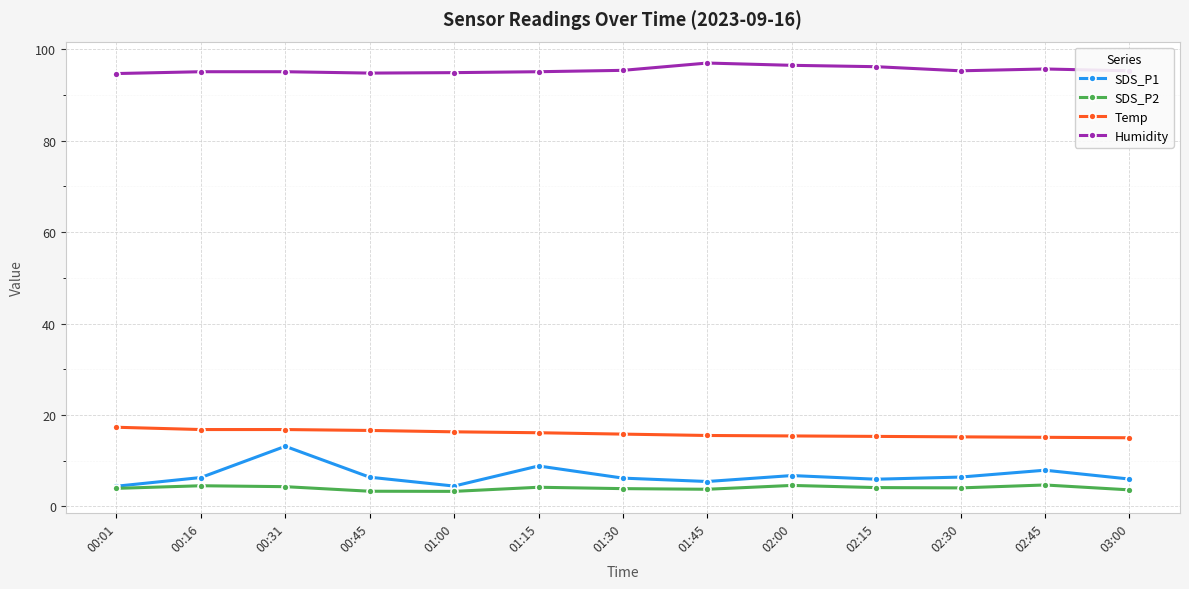

What are all the series names shown in the legend?

SDS_P1, SDS_P2, Temp, Humidity